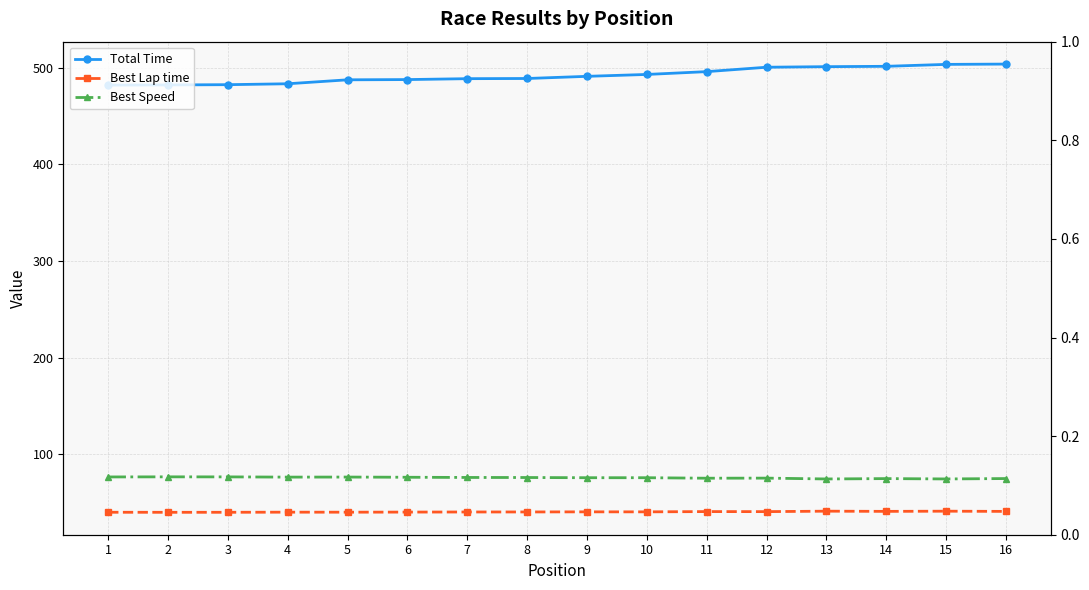

How many values in the Best Lap time series are below 40?

3